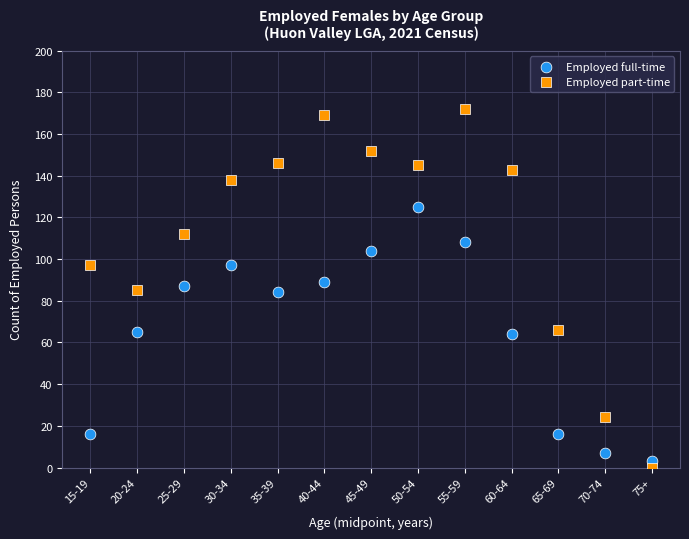

Across all data points, what is the range of X values (max minus min)?

60